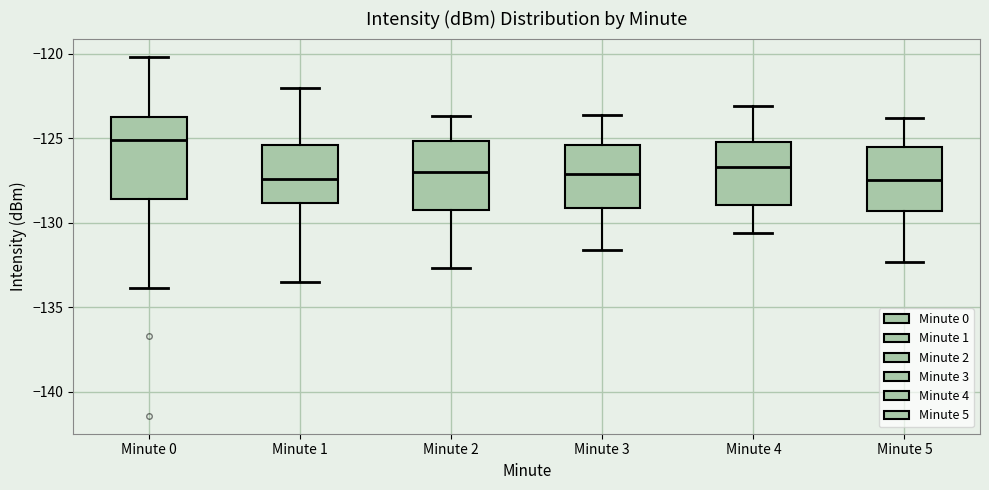

Which box is the tallest, from its lower edge to its upper edge?

Minute 0